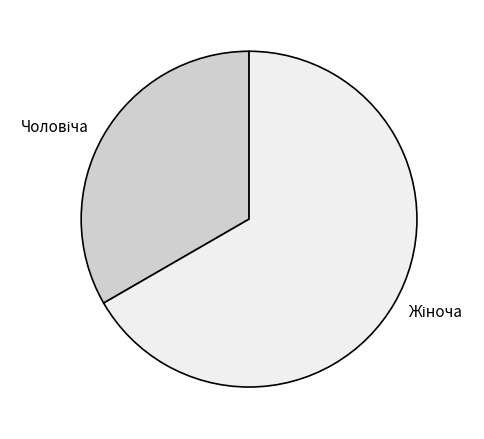

Is there any slice that represents more than half of the pie?

Yes